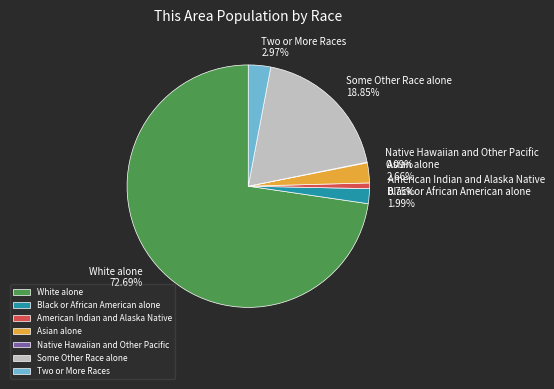

Between Asian alone and Black or African American alone, which is larger?

Asian alone